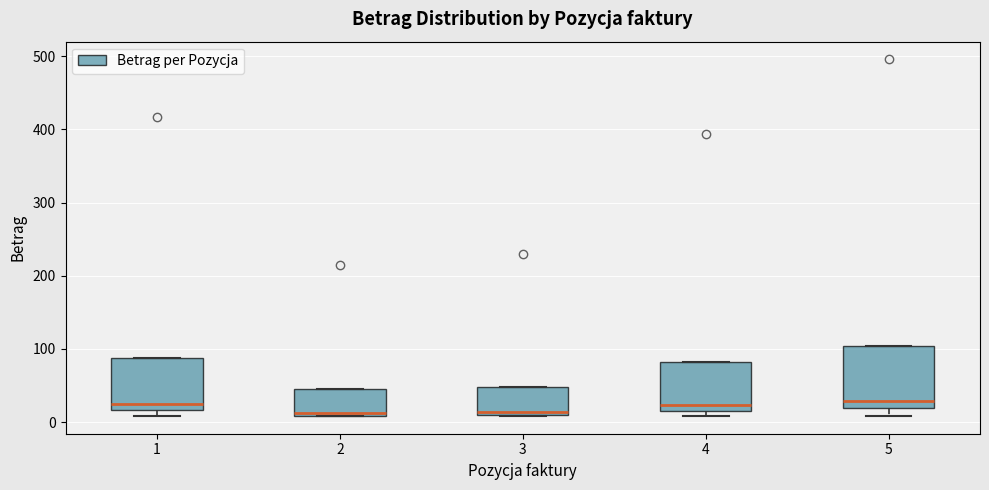

Reading left to right, transcribe this box plot: for each box, give where its median line is, the range the box spans, and where its two whiskers end, as read against the y-axis. The values are not printed on the chart, so give them approximately, as read against the axis.

1: median 20 (just above the box's lower edge), box 20 to 90, whiskers 10 to 90
2: median 10 (just above the box's lower edge), box 10 to 50, whiskers 10 to 50
3: median 10 (just above the box's lower edge), box 10 to 50, whiskers 10 to 50
4: median 20 (just above the box's lower edge), box 20 to 80, whiskers 10 to 80
5: median 30, box 20 to 100, whiskers 10 to 100